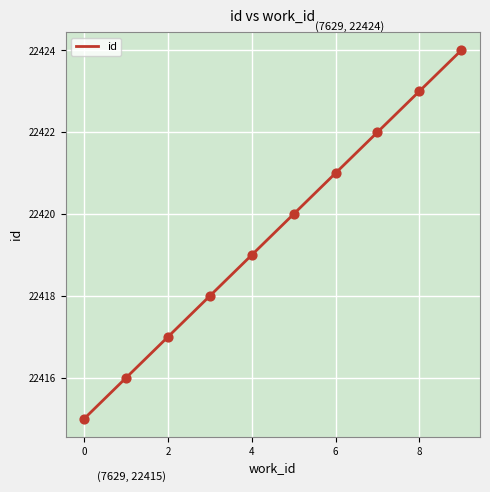

What is the greatest value displayed?

22424